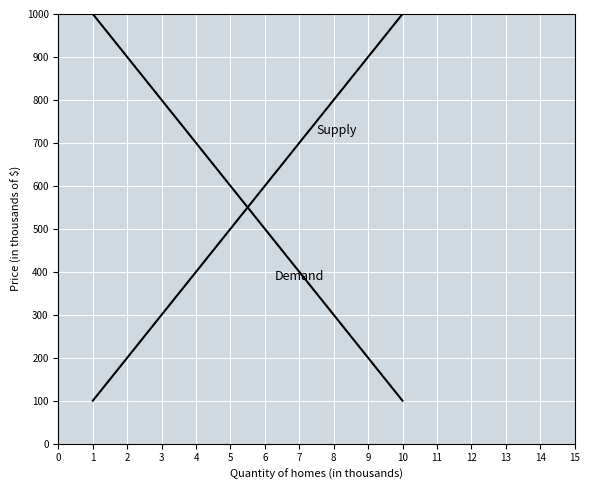

How many lines are shown in the chart?

2